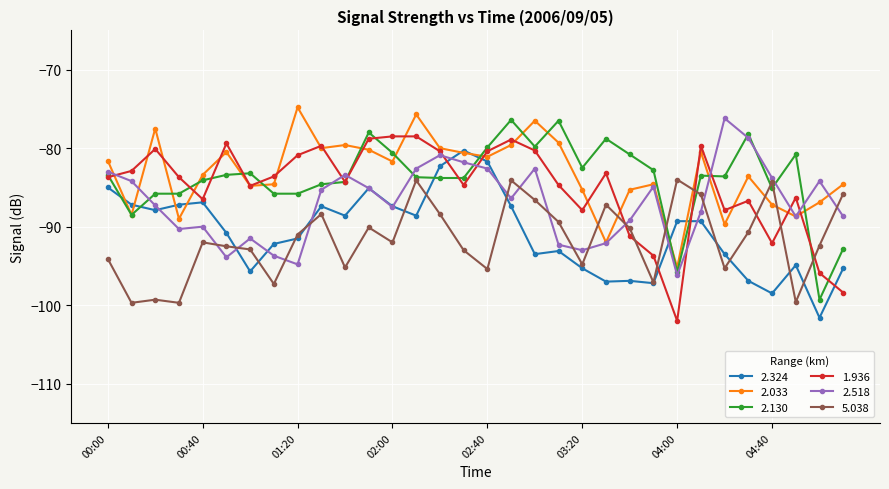

What is the average value of the 2.130 series?

-83.8